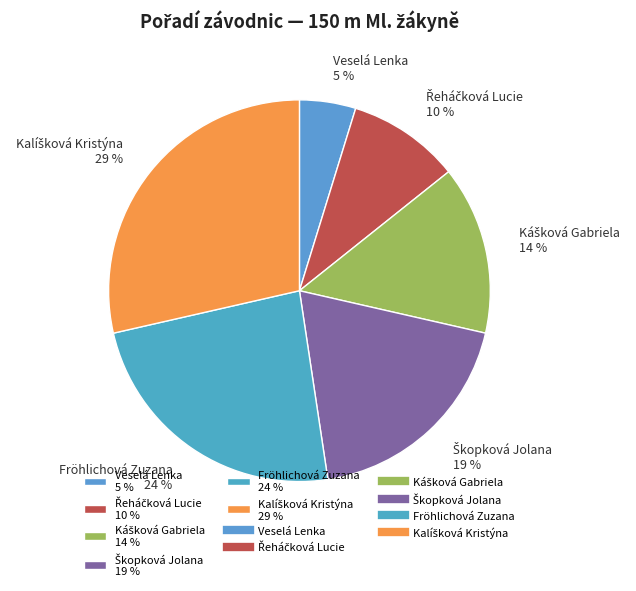

The Veselá Lenka 5 % slice represents 5% of the pie. True or false?

True